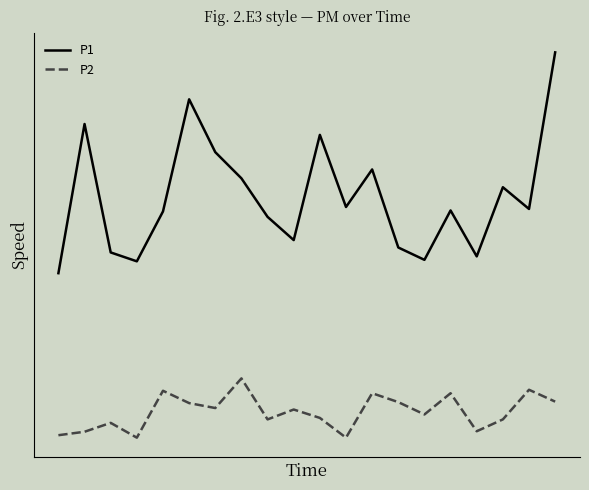

What are all the series names shown in the legend?

P1, P2